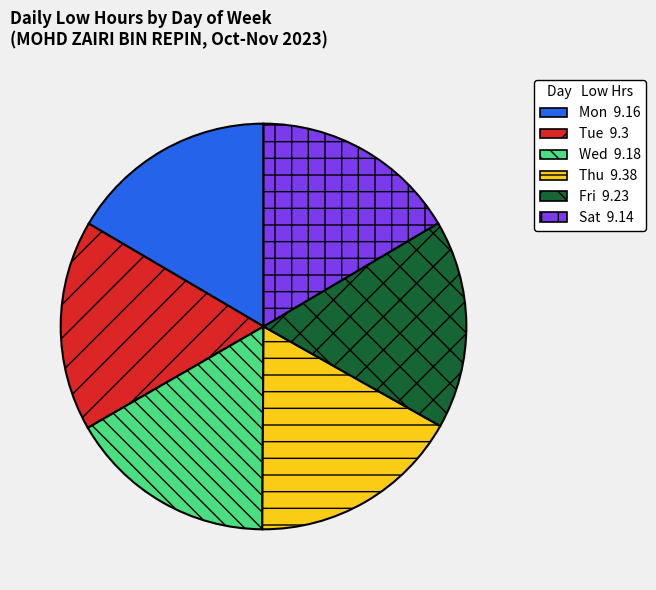

Does Mon represent more than half of the total?

No